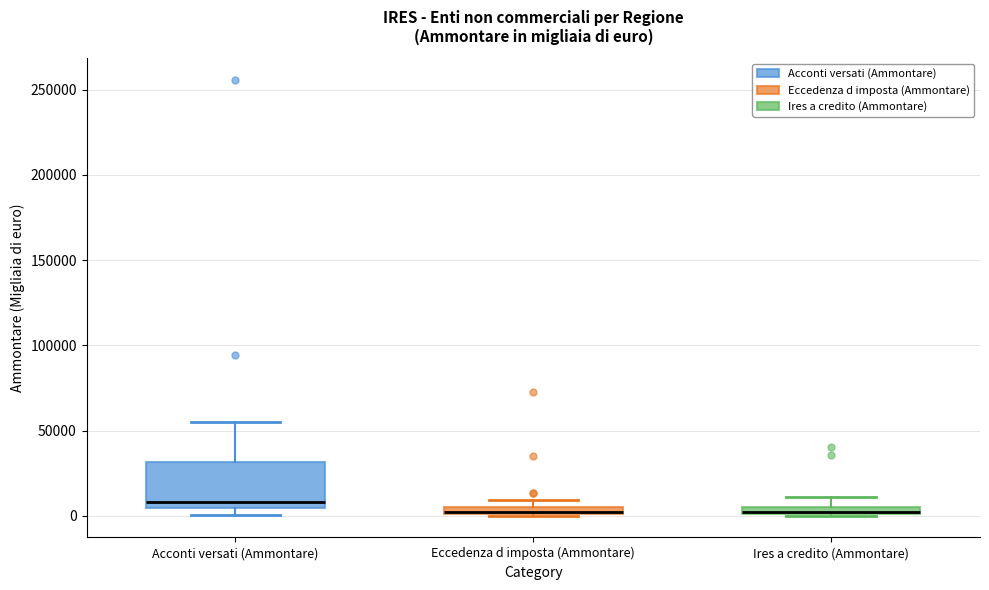

Comparing the boxes themselves (not the whiskers), which one is the tallest?

Acconti versati (Ammontare)